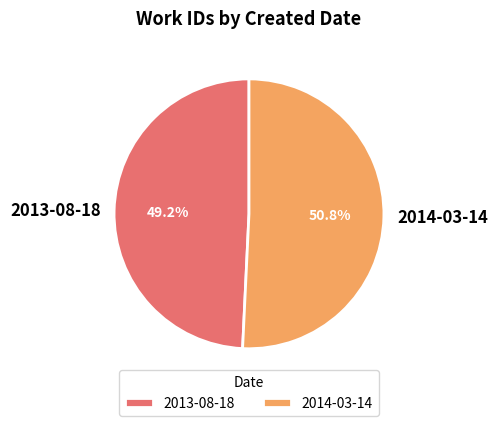

What is the largest slice in the pie chart?

2014-03-14